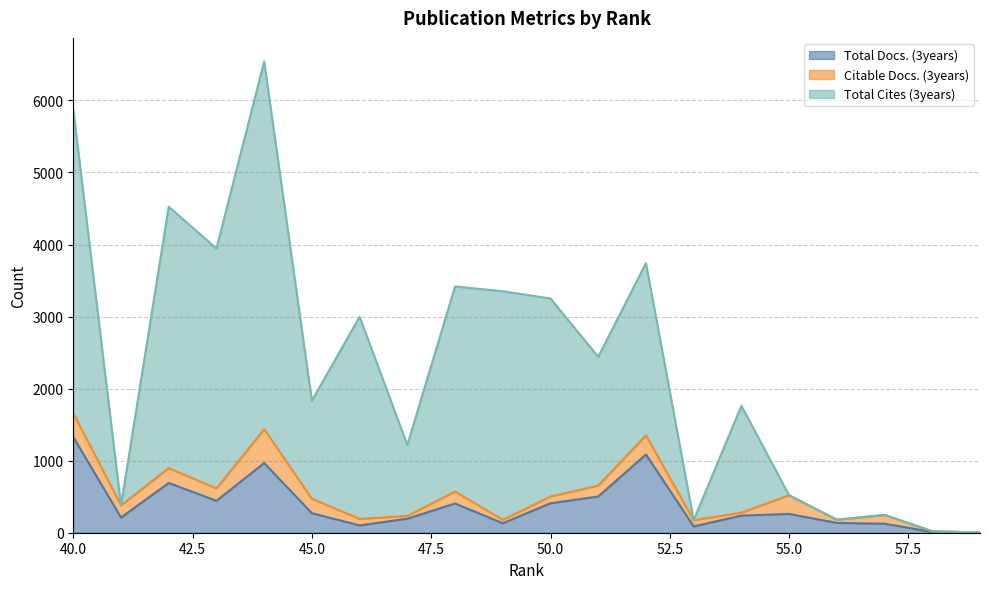

Does the chart display data point markers on the line(s)?

No